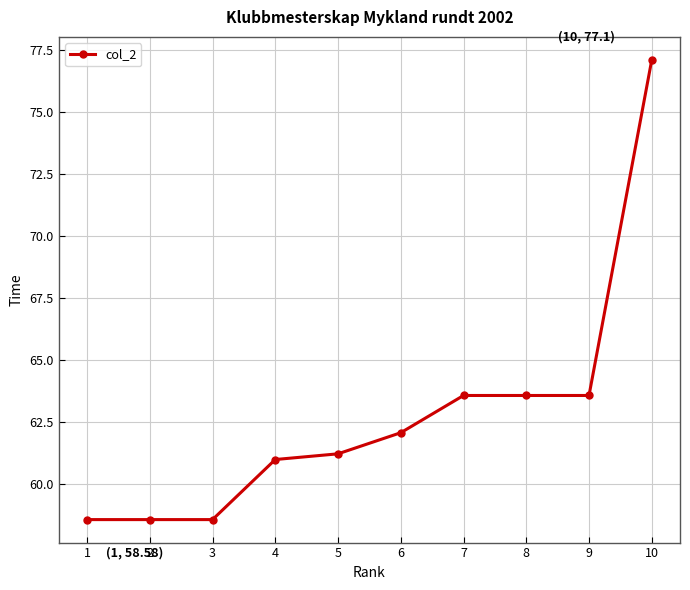

Which label corresponds to the largest value in the chart?

10